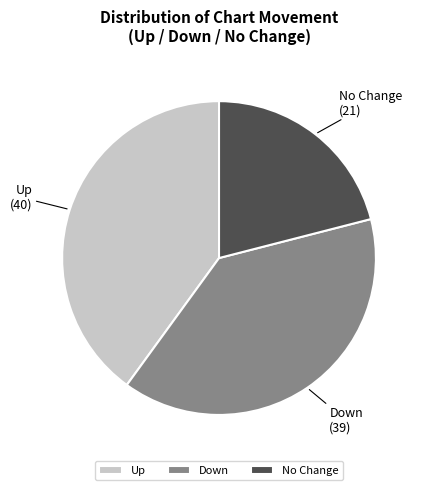

Is the sum of Down and Up greater than half?

Yes